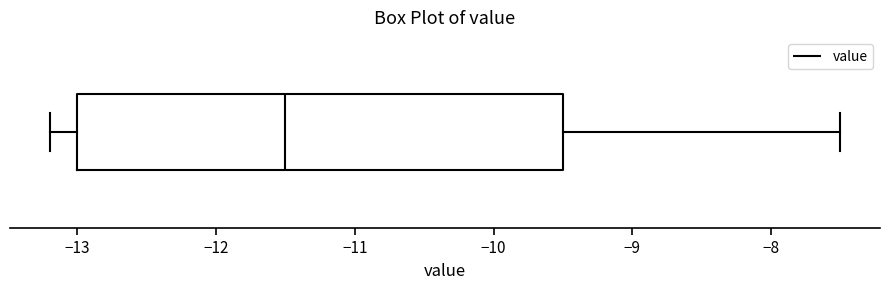

Transcribe this box plot: give where the median line is, the range the box spans, and where the two whiskers end, as read against the x-axis. The values are not printed on the chart, so give them approximately, as read against the axis.

median -11.5, box -13.0 to -9.5, whiskers -13.2 to -7.5